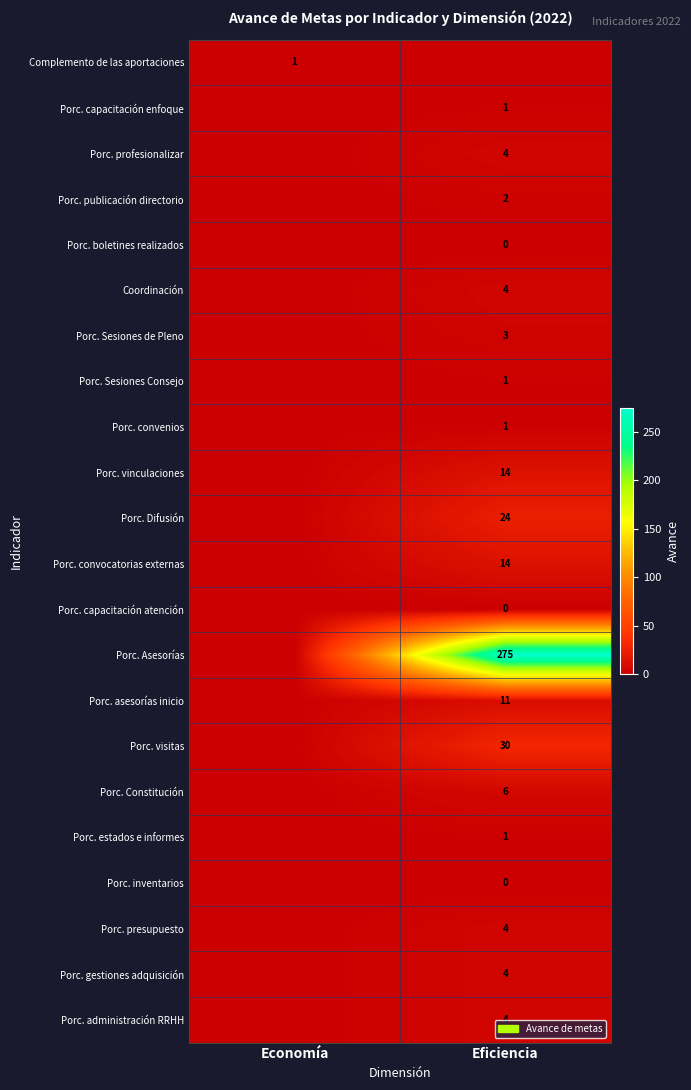

Is the value of Porc. Difusión at Eficiencia greater than the value of Porc. Sesiones de Pleno at Eficiencia?

Yes